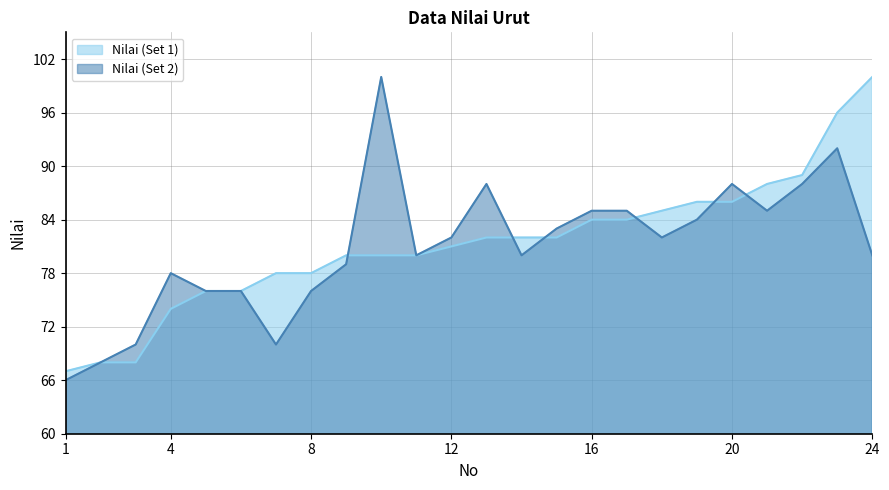

Is it true that Nilai (Set 2) equals 28 at 8?

False